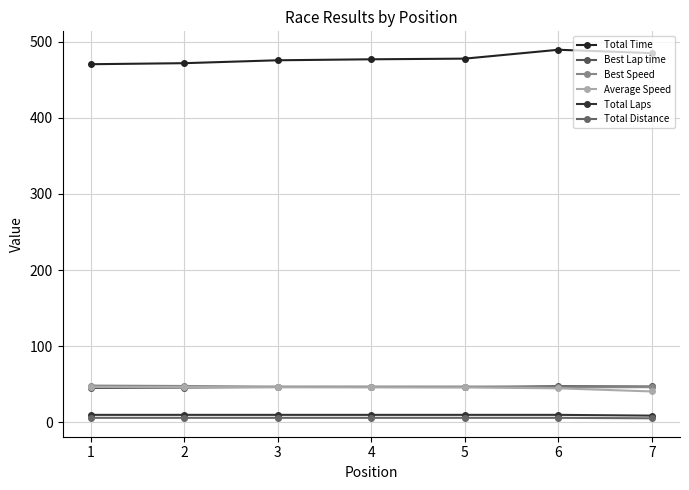

What is the value of the Best Speed point at the 1st from the left?

48.4